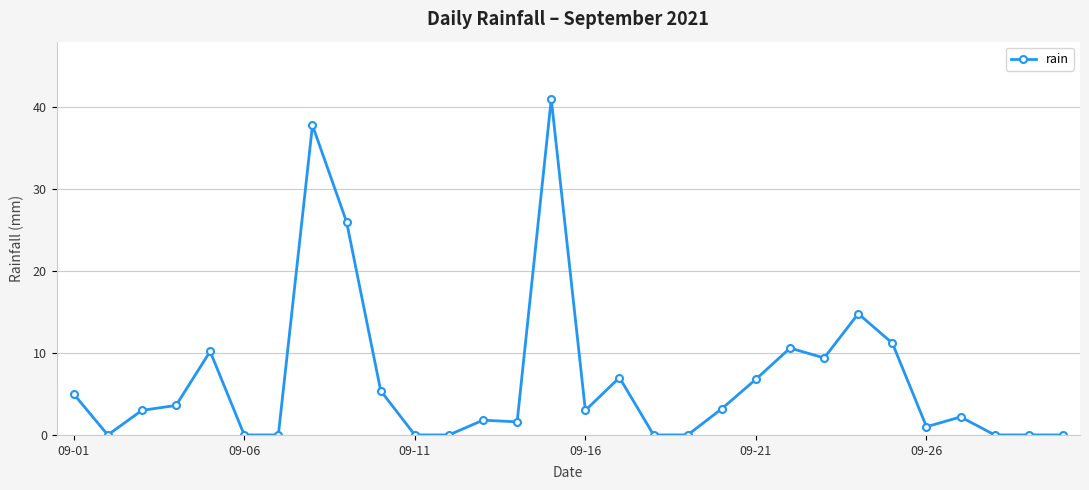

What is the sum of all values?

204.6